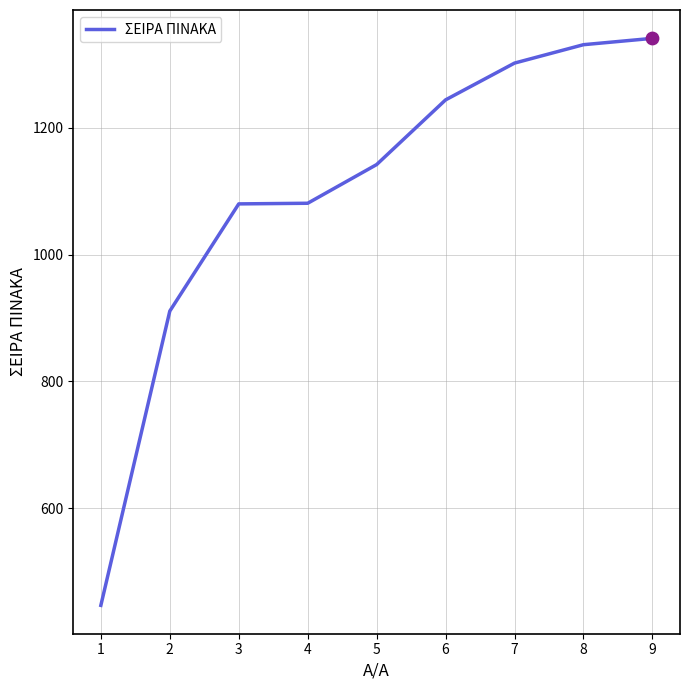

What is the change in value from 2 to 7?

+391